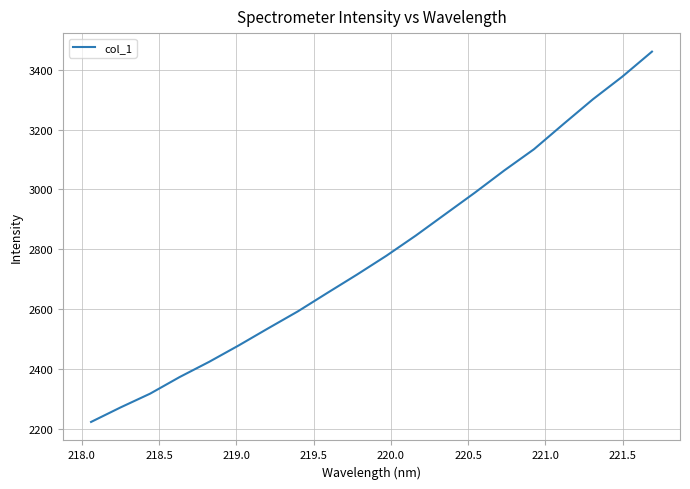

What is the greatest value displayed?

3460.6